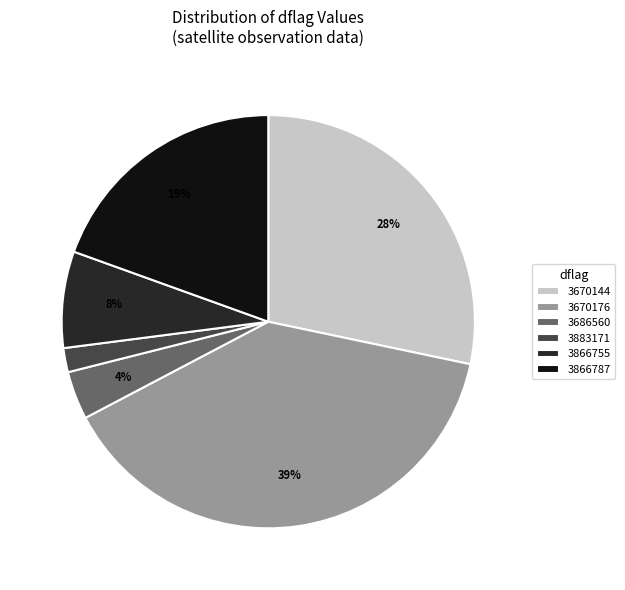

To the nearest percent, what portion does 3686560 represent?

4%